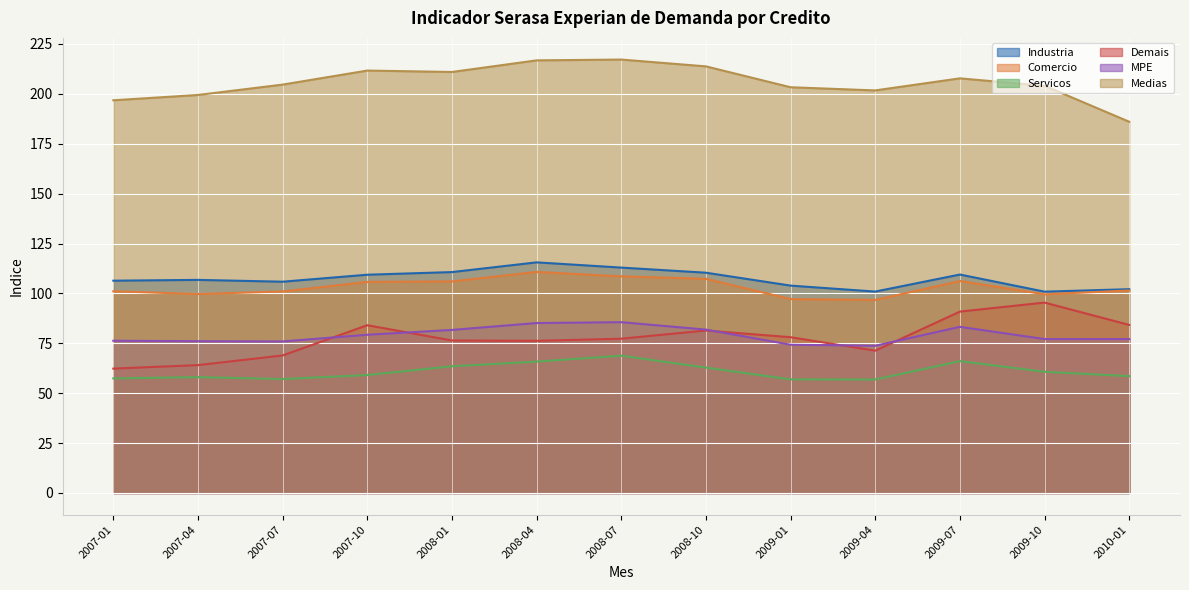

Reading left to right, what are all the values shown in this chart?

Industria: 2007-01=106.4	2007-04=106.8	2007-07=105.9	2007-10=109.4	2008-01=110.7	2008-04=115.5	2008-07=112.9	2008-10=110.4	2009-01=103.9	2009-04=100.9	2009-07=109.5	2009-10=100.9	2010-01=102.1
Comercio: 2007-01=101.1	2007-04=99.7	2007-07=101.0	2007-10=105.8	2008-01=106.0	2008-04=110.8	2008-07=108.5	2008-10=107.3	2009-01=97.2	2009-04=96.7	2009-07=106.2	2009-10=99.5	2010-01=101.5
Servicos: 2007-01=57.4	2007-04=58.1	2007-07=57.1	2007-10=59.1	2008-01=63.5	2008-04=65.8	2008-07=68.8	2008-10=62.8	2009-01=56.9	2009-04=56.9	2009-07=66.1	2009-10=60.7	2010-01=58.5
Demais: 2007-01=62.3	2007-04=64.1	2007-07=68.9	2007-10=84.1	2008-01=76.4	2008-04=76.2	2008-07=77.3	2008-10=81.4	2009-01=78.0	2009-04=71.3	2009-07=90.9	2009-10=95.4	2010-01=84.2
MPE: 2007-01=76.3	2007-04=76.0	2007-07=75.9	2007-10=79.3	2008-01=81.7	2008-04=85.2	2008-07=85.6	2008-10=81.9	2009-01=74.3	2009-04=73.8	2009-07=83.2	2009-10=77.1	2010-01=77.1
Medias: 2007-01=196.8	2007-04=199.4	2007-07=204.6	2007-10=211.7	2008-01=210.9	2008-04=216.8	2008-07=217.2	2008-10=213.8	2009-01=203.3	2009-04=201.7	2009-07=207.8	2009-10=204.0	2010-01=186.0